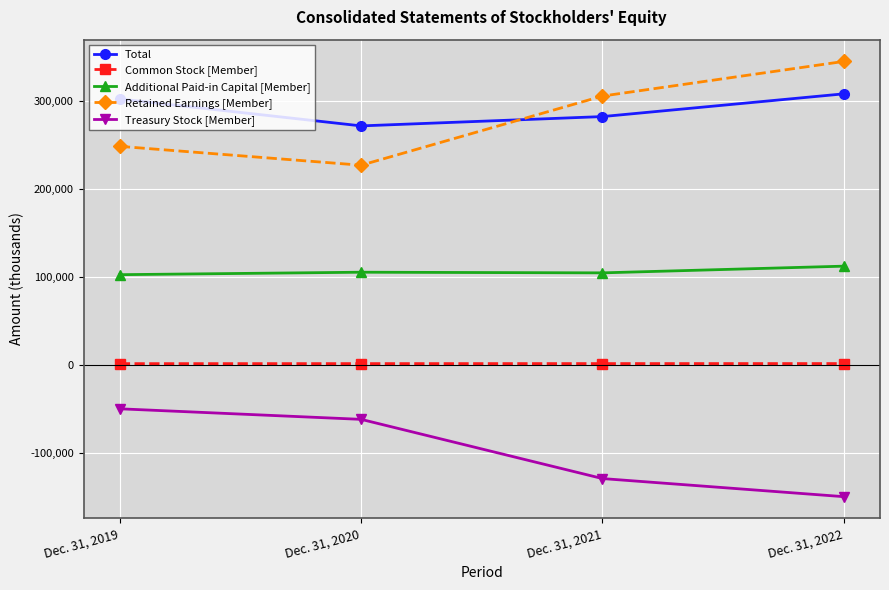

At which label does Additional Paid-in Capital [Member] reach its peak?

Dec. 31, 2022